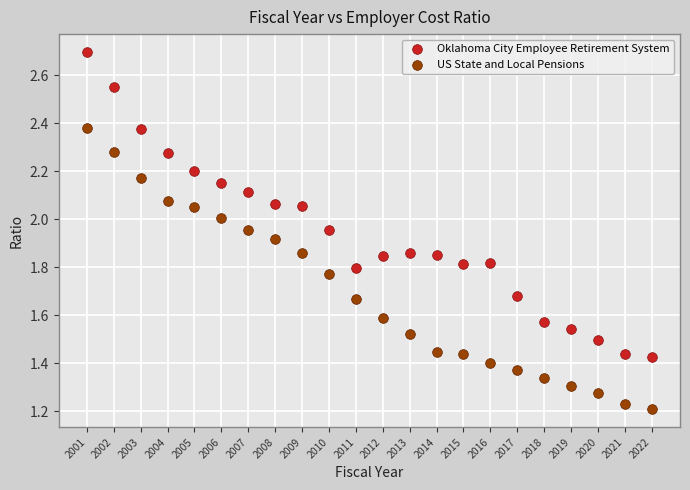

Which series contains the lowest Y value?

US State and Local Pensions